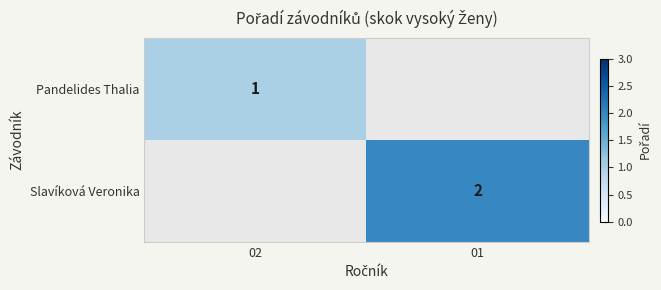

Is the value of Pandelides Thalia at 02 greater than the value of Slavíková Veronika at 01?

No